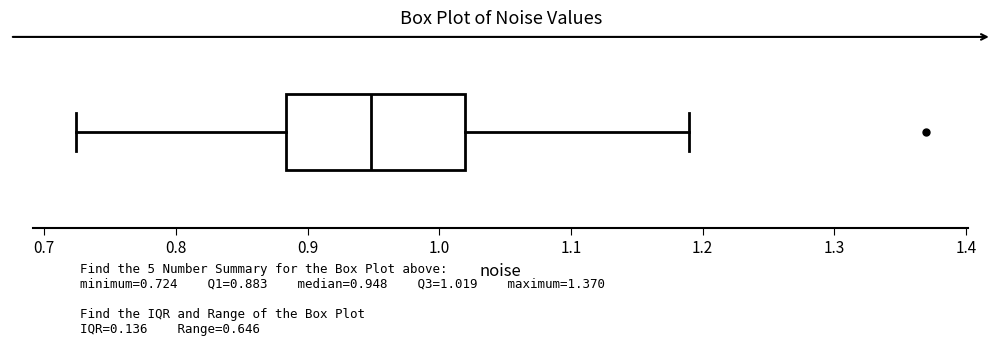

Transcribe this box plot: give where the median line is, the range the box spans, and where the two whiskers end, as read against the x-axis. The values are not printed on the chart, so give them approximately, as read against the axis.

median 0.95, box 0.88 to 1.02, whiskers 0.72 to 1.19